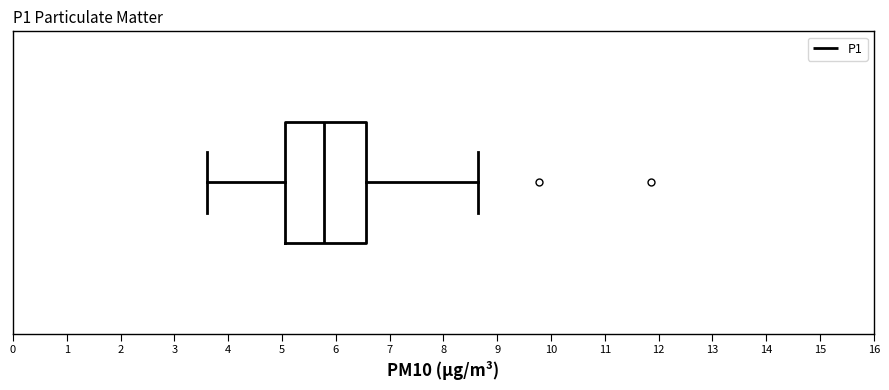

Where does the median line of the box sit on the x-axis? The values are not printed on the chart, so give them approximately, as read against the axis.

5.8